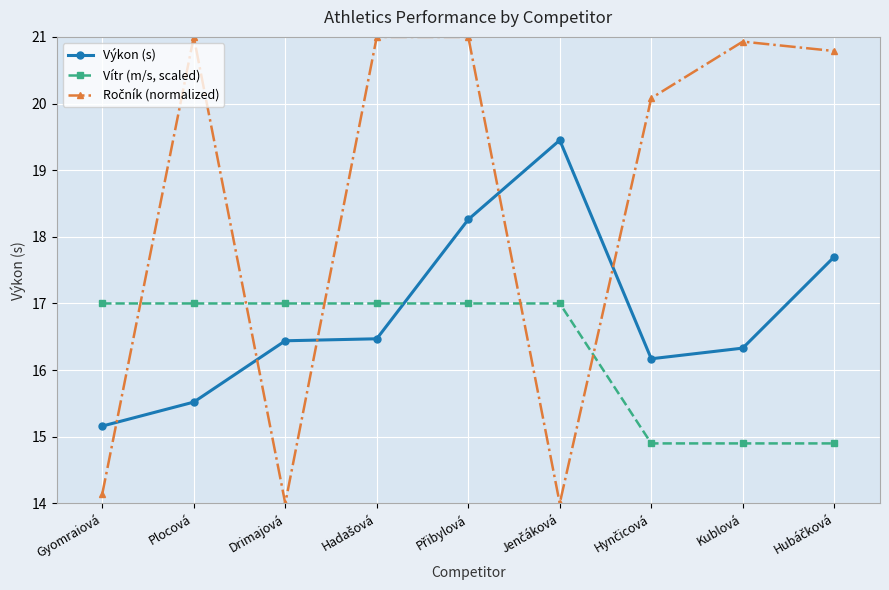

What is the spread (max minus min) of values at Kublová?

6.0